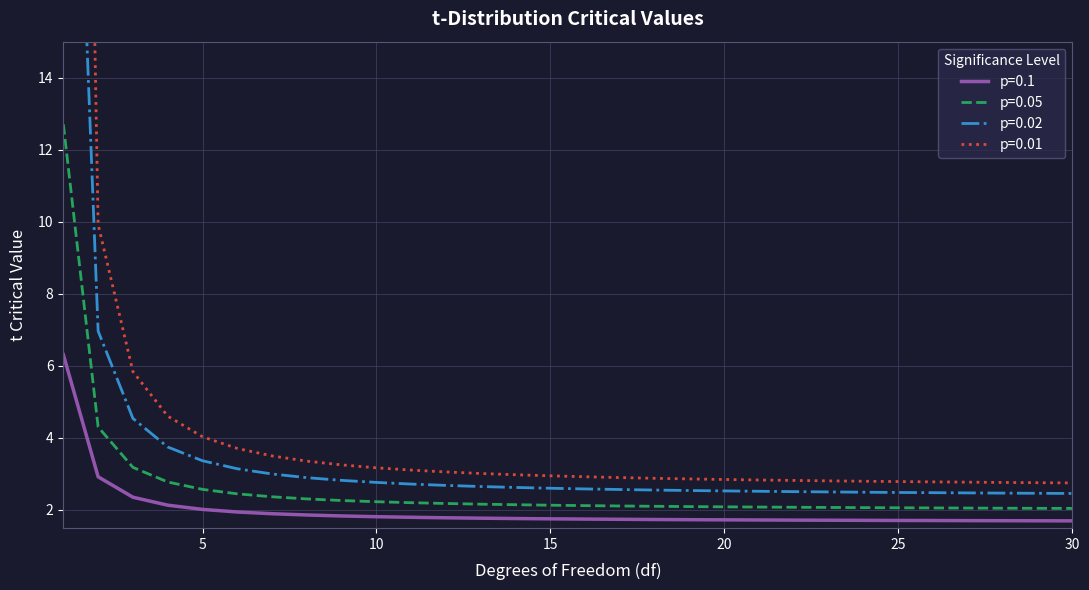

What is the maximum value for p=0.05?

12.7